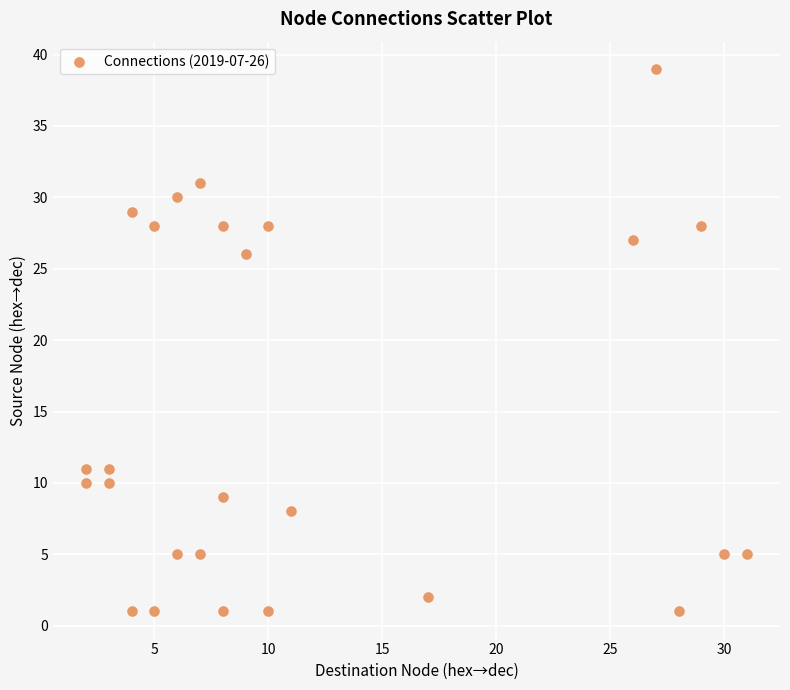

What Y value in the scatter plot is closest to 20?

26